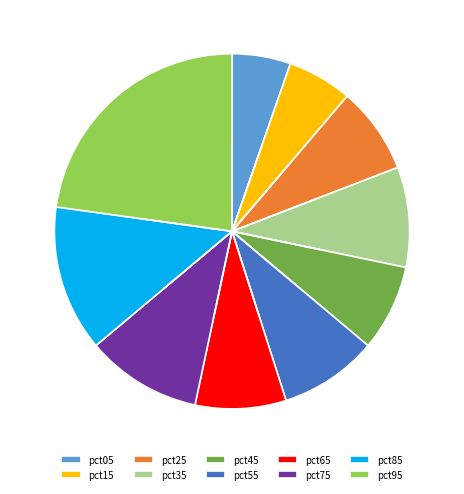

Which slice is the largest?

pct95